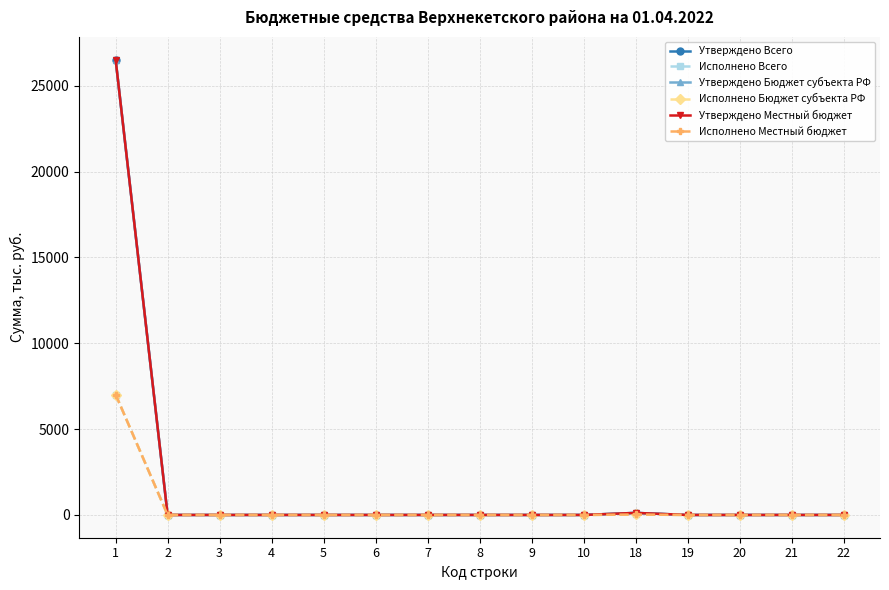

Does the chart have visible grid lines?

Yes